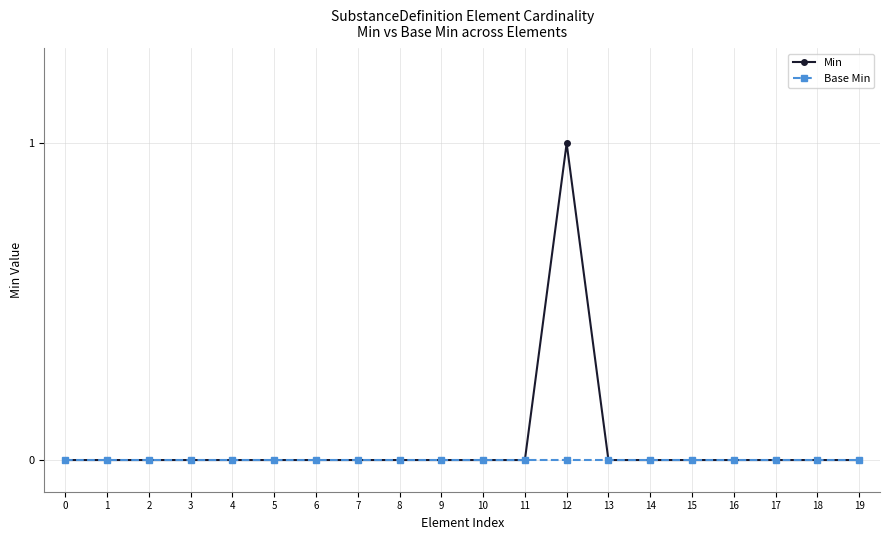

True or false: Base Min has a value of 0 at 17.

True